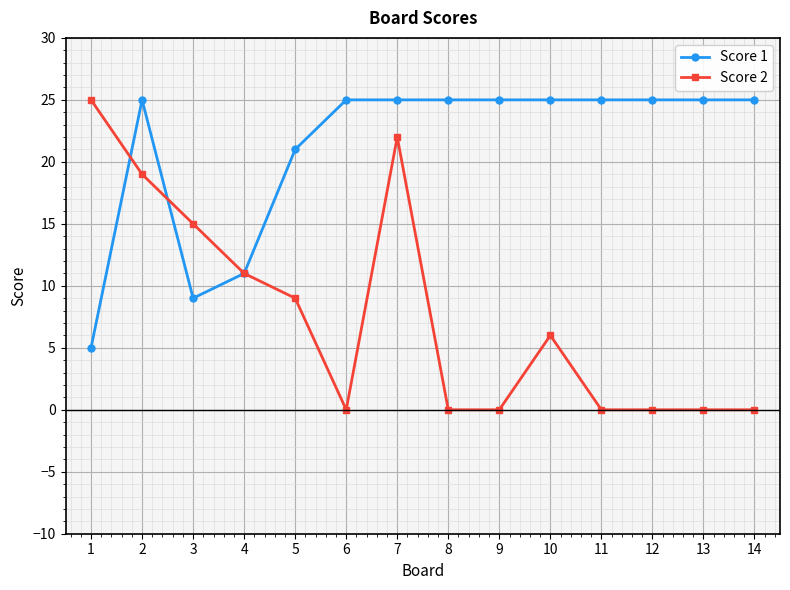

Which category has the lowest value in the Score 1 series?

1